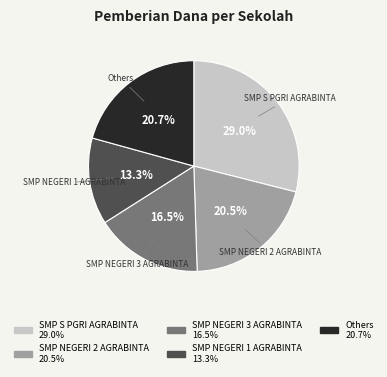

Count the number of slices in the pie.

5